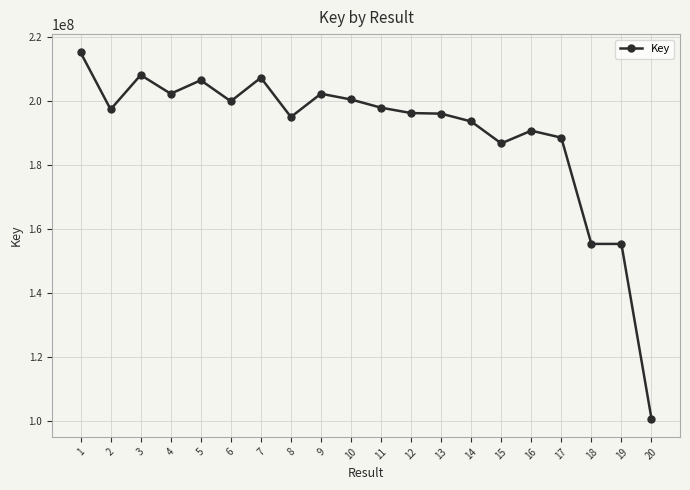

Approximately how many times larger is the value at 12 compared to 4?

1.0